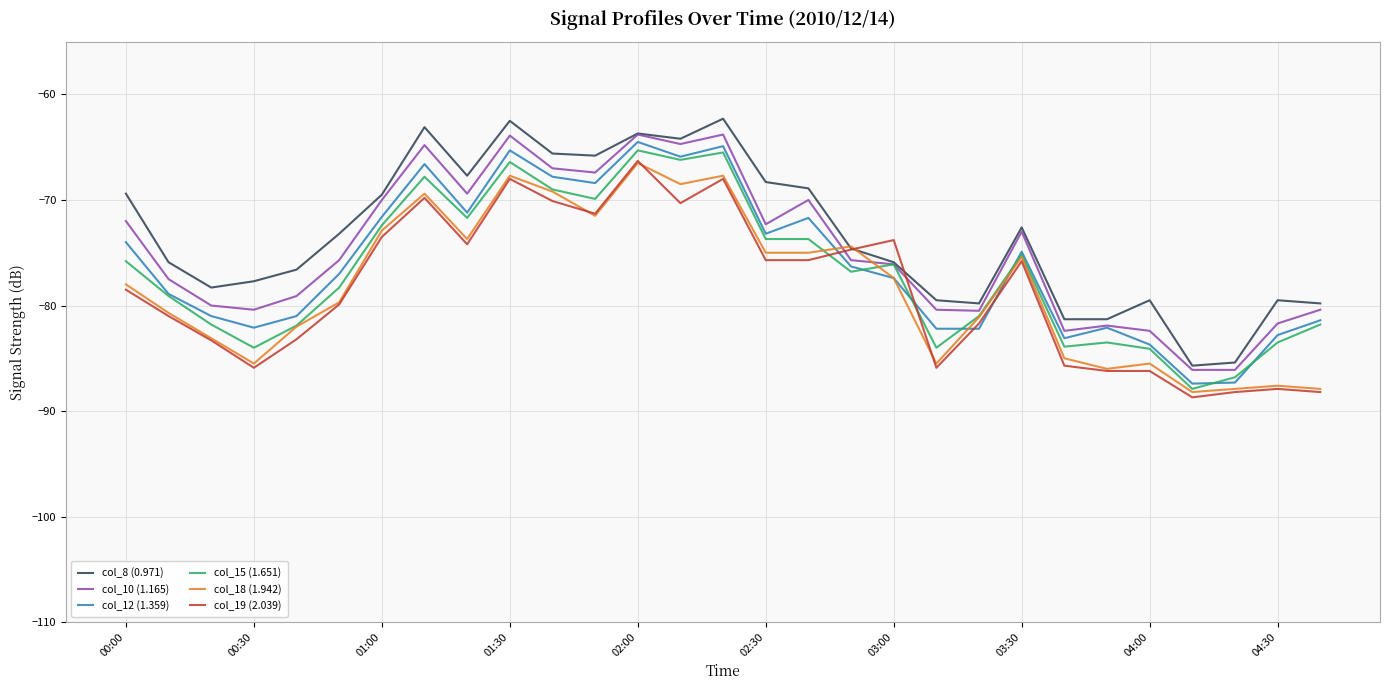

Which series has the largest total across all categories?

col_8 (0.971)